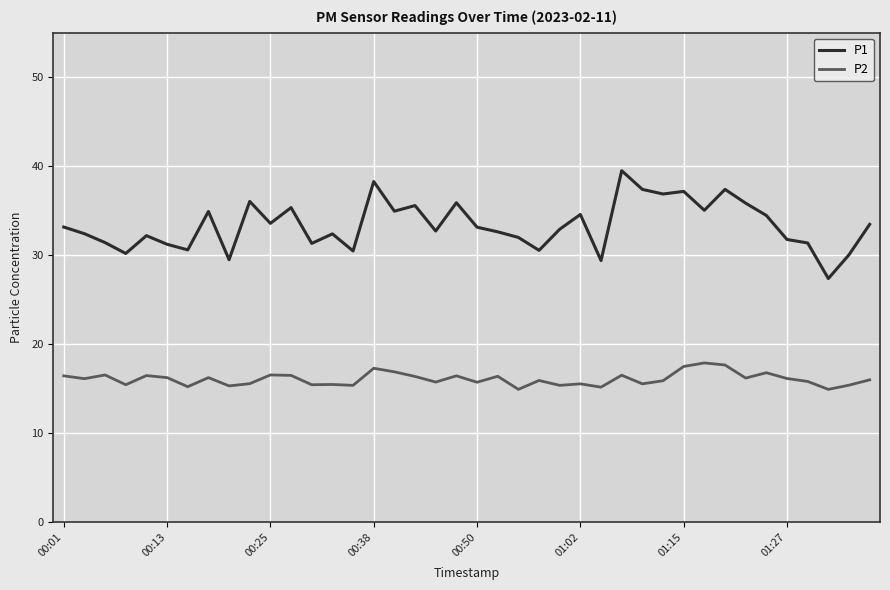

True or false: P2 and P1 cross at least once.

False